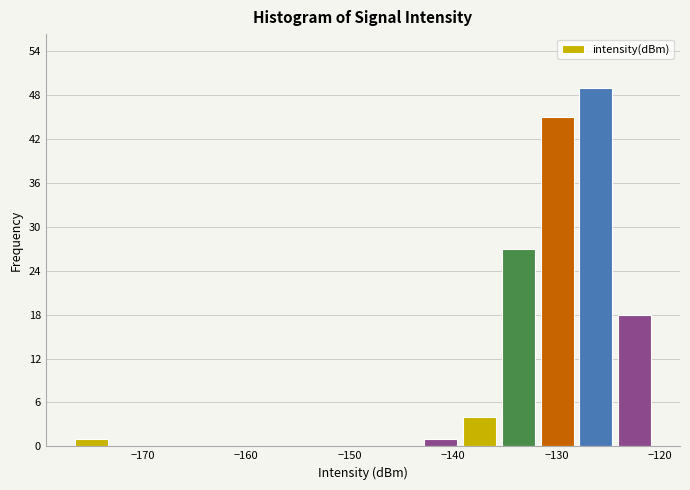

Around what value on the x-axis is the tallest bar? Give the approximate position of its centre, as read against the axis.

-126